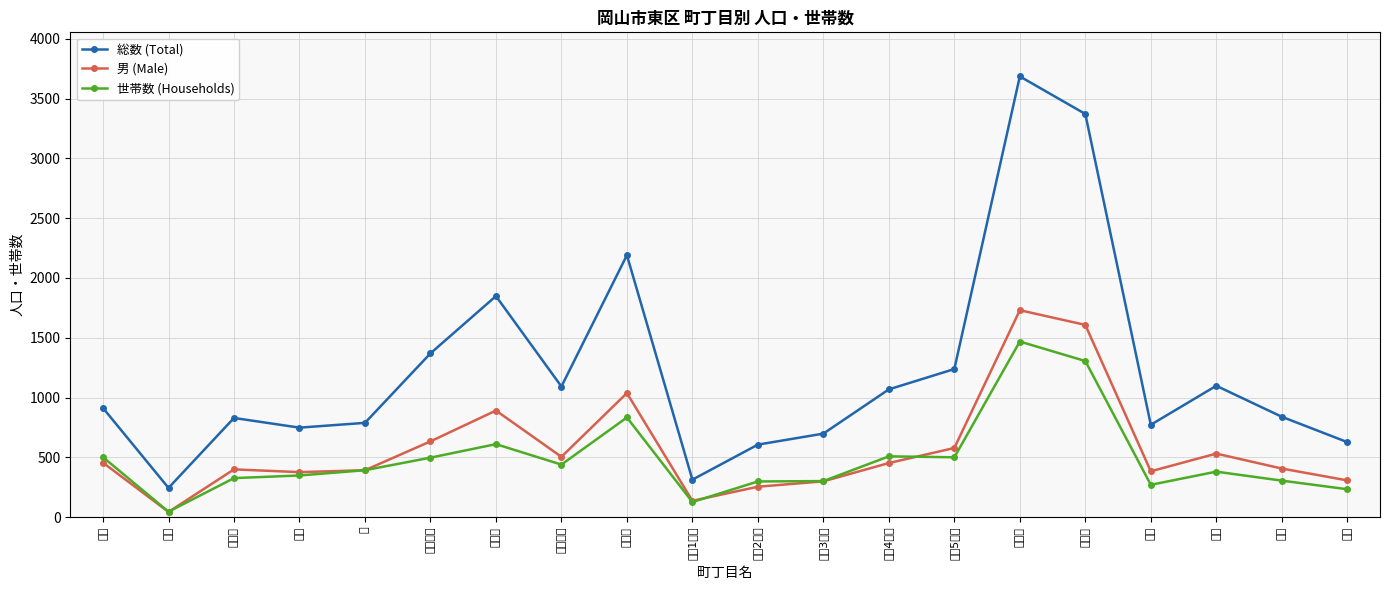

True or false: 男 (Male) has a value of 406 at 君津.

True